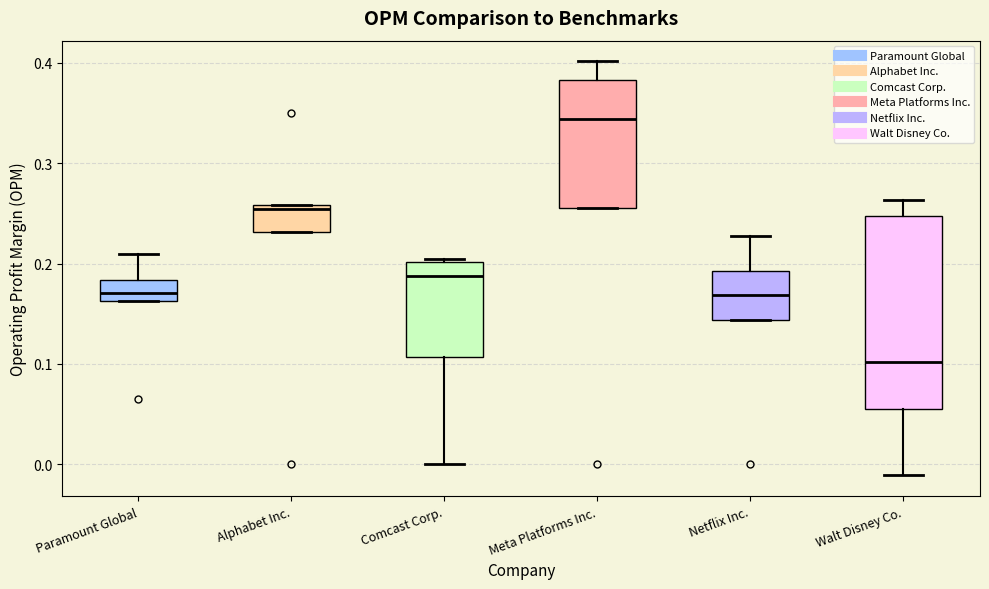

Reading left to right, read every box against the y-axis: the position of its median line, the range the box covers, and the ends of its whiskers. The values are not printed on the chart, so give them approximately, as read against the axis.

Paramount Global: median 0.17, box 0.16 to 0.18, whiskers 0.16 to 0.21
Alphabet Inc.: median 0.25, box 0.23 to 0.26, whiskers 0.23 to 0.26
Comcast Corp.: median 0.19, box 0.11 to 0.20, whiskers 0.00 to 0.20
Meta Platforms Inc.: median 0.34, box 0.26 to 0.38, whiskers 0.26 to 0.40
Netflix Inc.: median 0.17, box 0.14 to 0.19, whiskers 0.14 to 0.23
Walt Disney Co.: median 0.10, box 0.06 to 0.25, whiskers -0.01 to 0.26